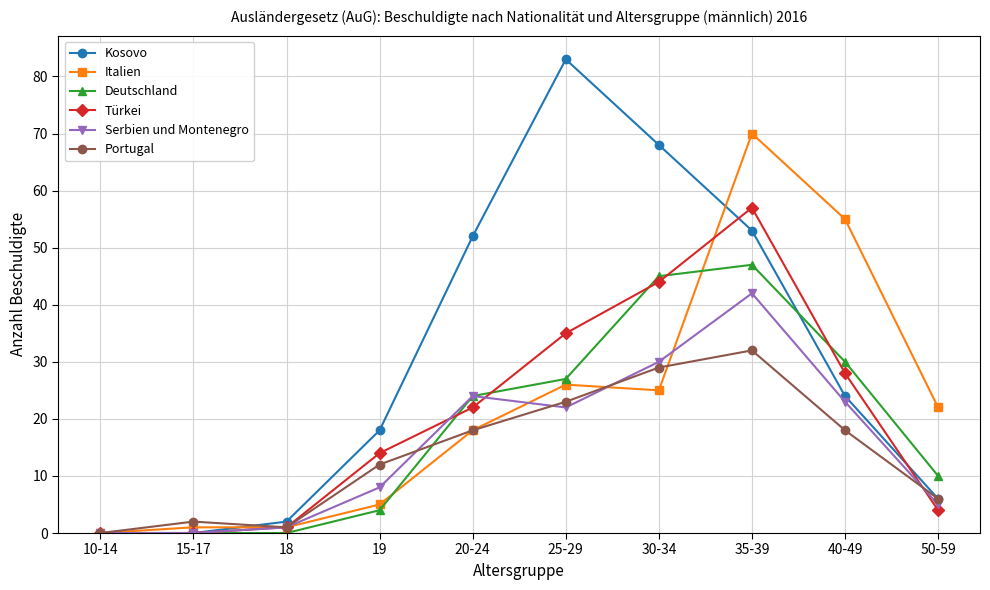

Reading left to right, what are all the values shown in this chart?

Kosovo: 10-14=0	15-17=0	18=2	19=18	20-24=52	25-29=83	30-34=68	35-39=53	40-49=24	50-59=6
Italien: 10-14=0	15-17=1	18=1	19=5	20-24=18	25-29=26	30-34=25	35-39=70	40-49=55	50-59=22
Deutschland: 10-14=0	15-17=0	18=0	19=4	20-24=24	25-29=27	30-34=45	35-39=47	40-49=30	50-59=10
Türkei: 10-14=0	15-17=0	18=1	19=14	20-24=22	25-29=35	30-34=44	35-39=57	40-49=28	50-59=4
Serbien und Montenegro: 10-14=0	15-17=0	18=1	19=8	20-24=24	25-29=22	30-34=30	35-39=42	40-49=23	50-59=5
Portugal: 10-14=0	15-17=2	18=1	19=12	20-24=18	25-29=23	30-34=29	35-39=32	40-49=18	50-59=6